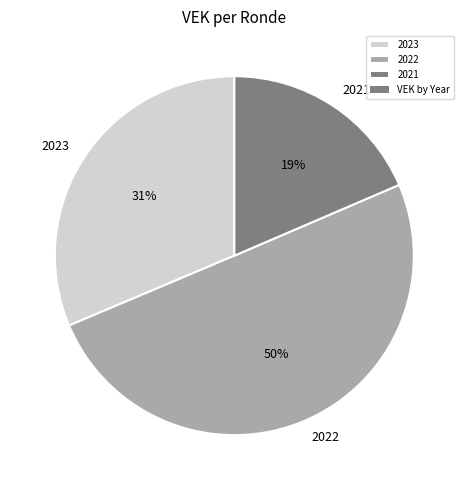

To the nearest percent, what is the difference between the 2022 and 2023 slice percentages?

19%